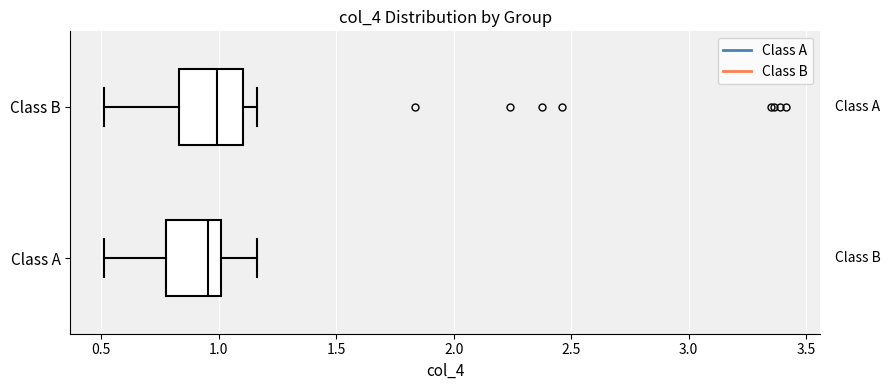

Where does the left whisker of the box for Class B end on the x-axis? The values are not printed on the chart, so give them approximately, as read against the axis.

0.50